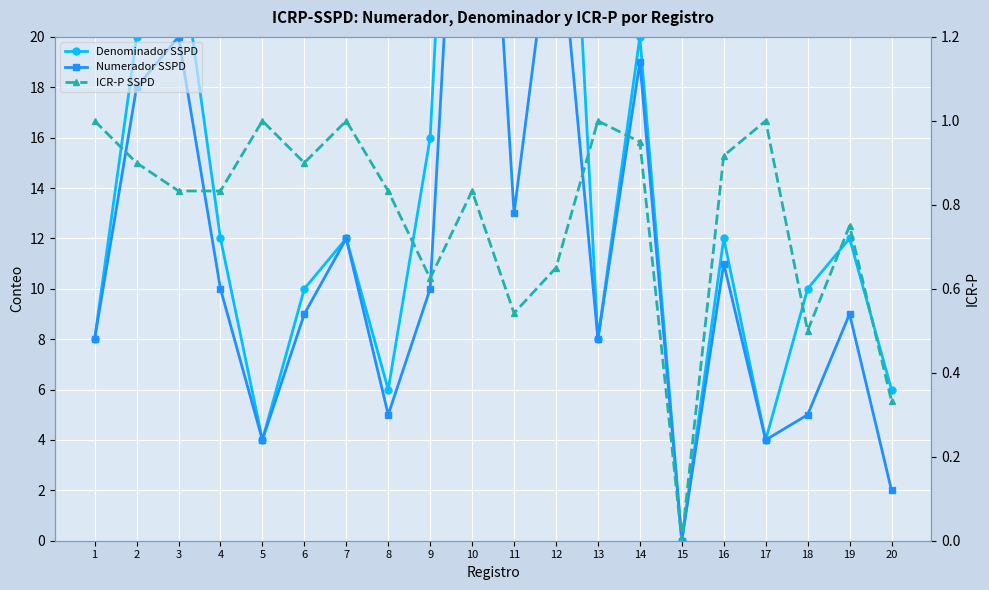

Read the ICR-P SSPD value at 12.

0.7